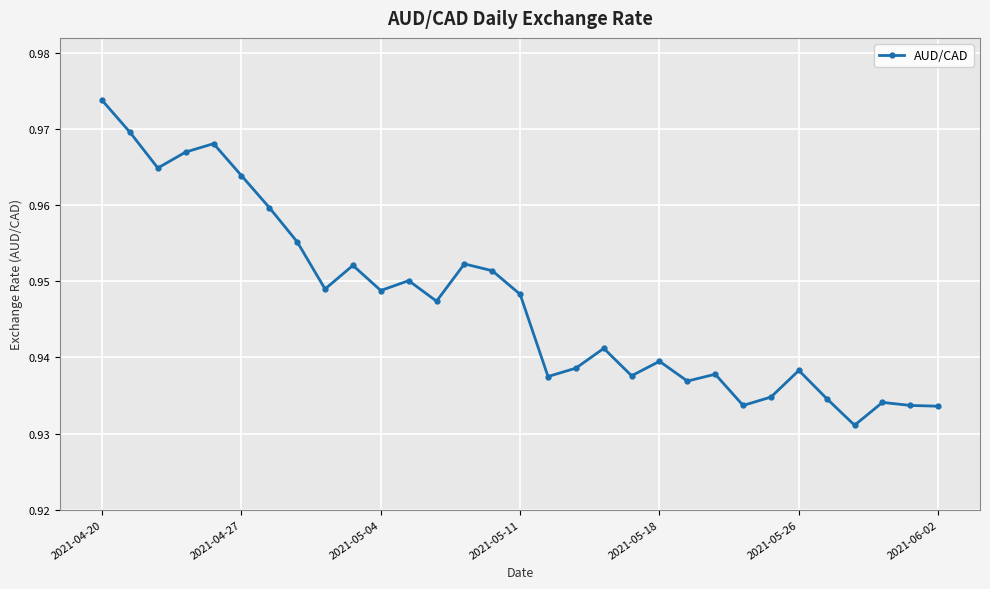

How many values are between 0 and 1?

31